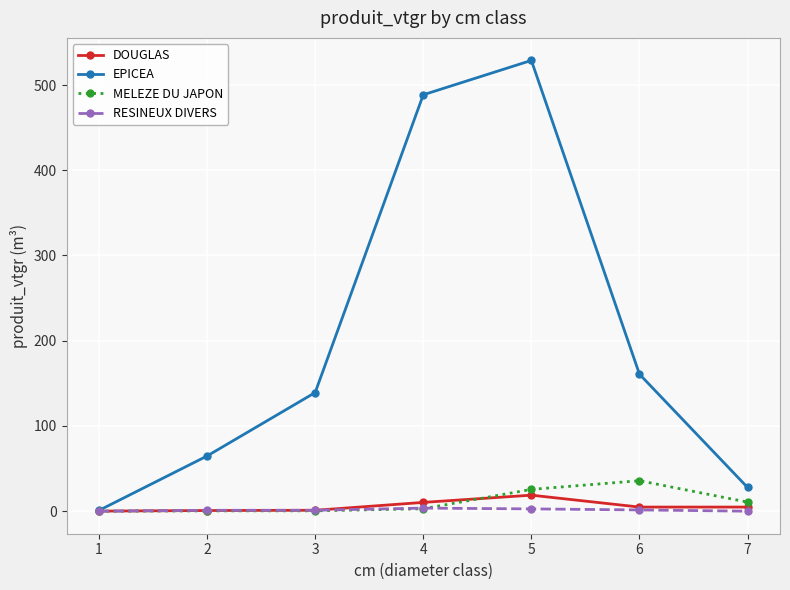

List the series in order of their peak value, lowest first.

RESINEUX DIVERS, DOUGLAS, MELEZE DU JAPON, EPICEA